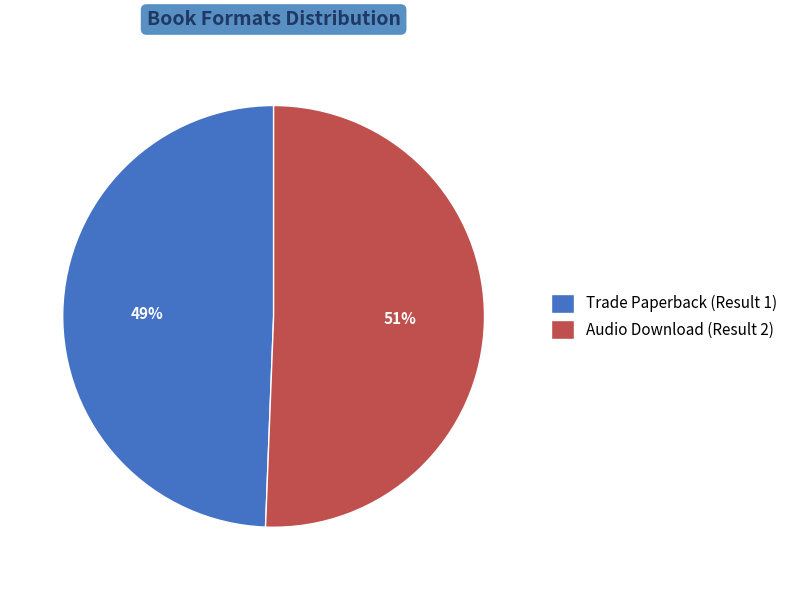

To the nearest percent, what is the combined percentage of Trade Paperback (Result 1) and Audio Download (Result 2)?

100%